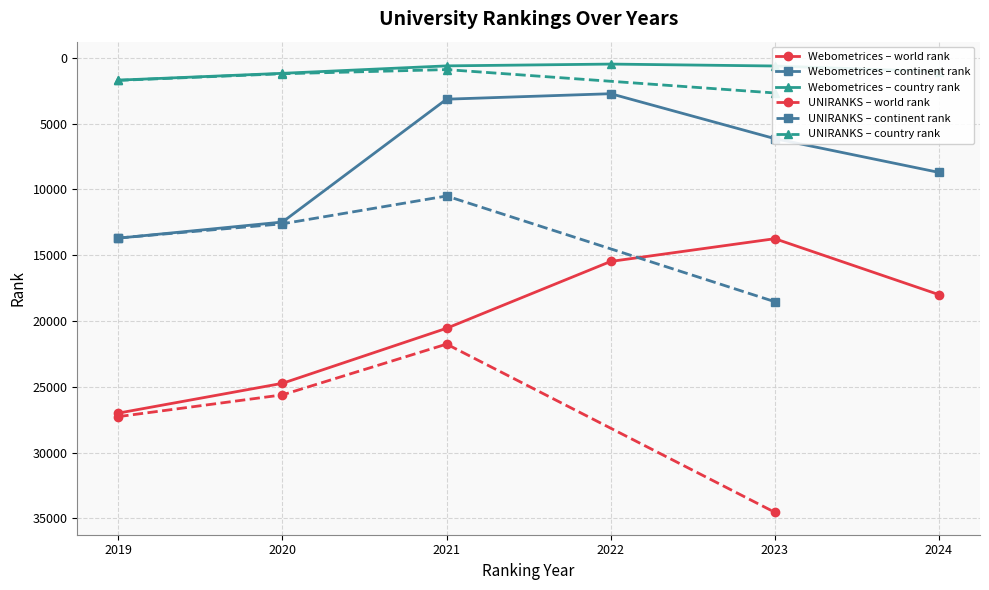

True or false: continent rank and world rank intersect in this chart.

False